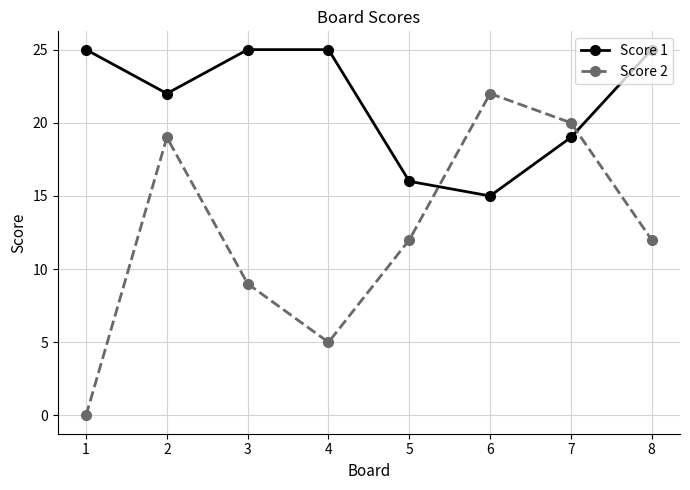

What is the difference between the highest and lowest values at 4?

20